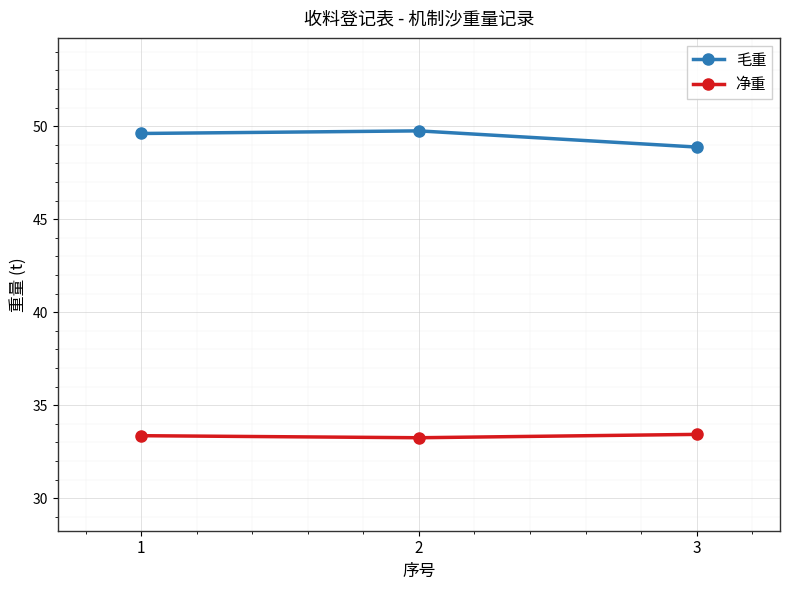

How many 净重 values are between 33 and 34?

3